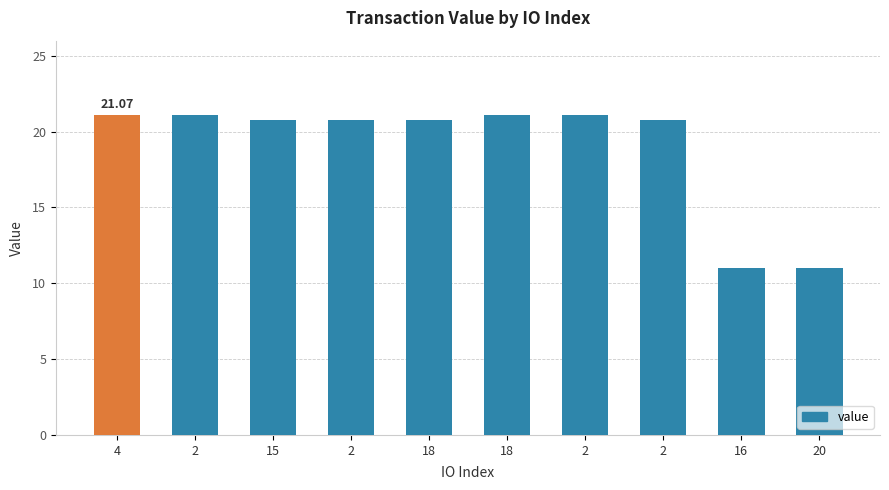

How many data points are less than 20?

2